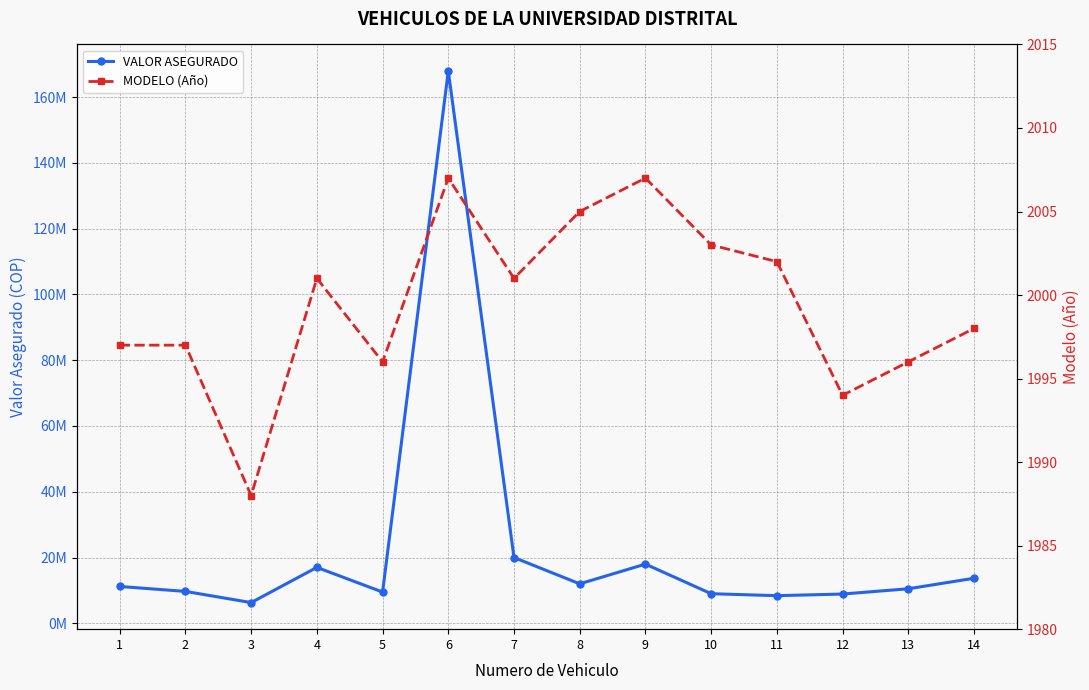

What is the difference between the second highest and second lowest values in the MODELO (Año) series?

13